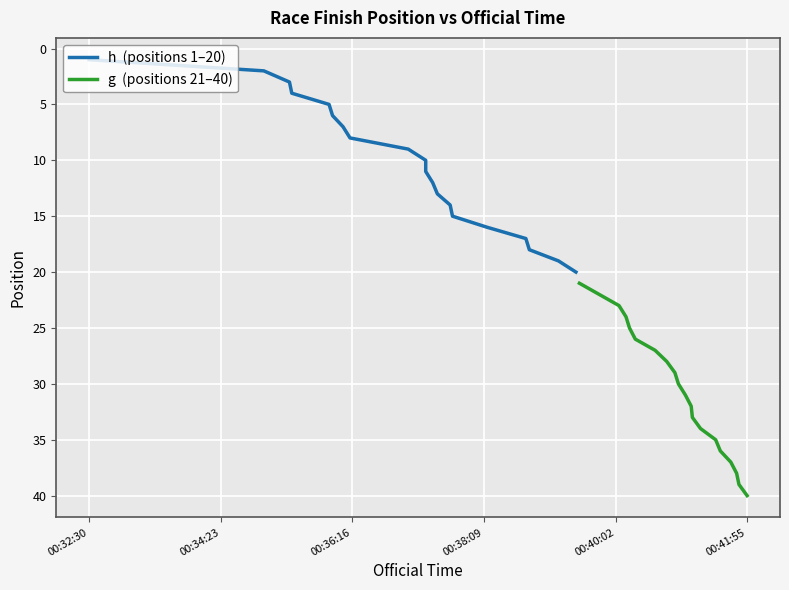

What are all the series names shown in the legend?

h  (positions 1–20), g  (positions 21–40)